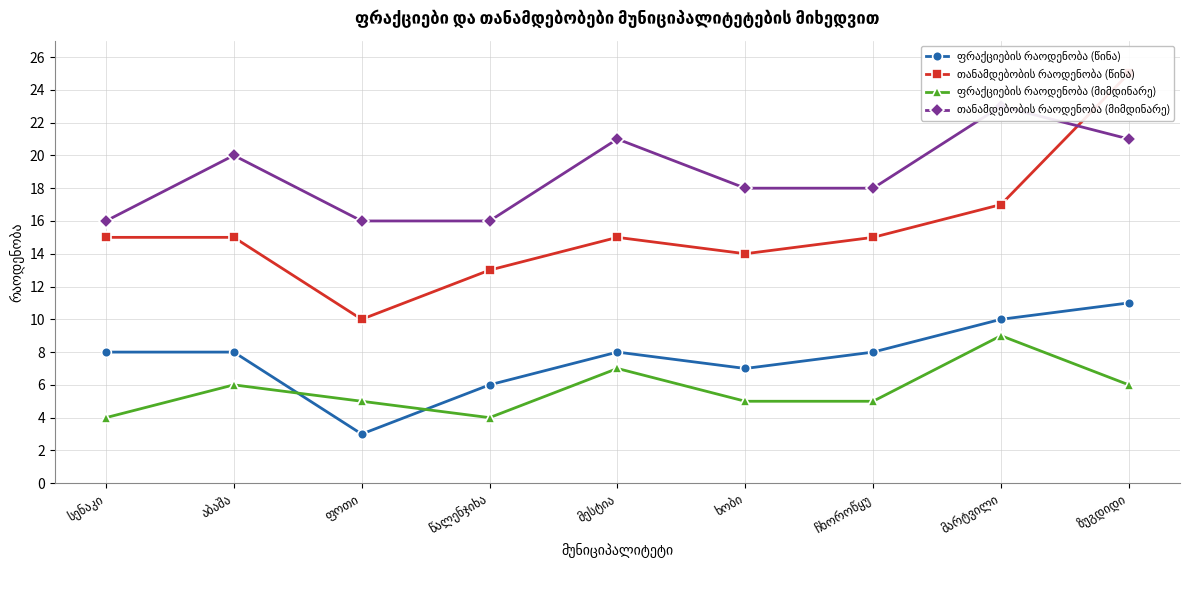

At which category does the chart reach its peak across all series?

ზუგდიდი